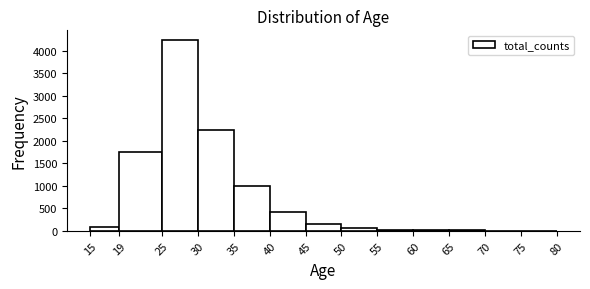

Reading left to right, list every bar in this chart as the range it spans on the x-axis followed by its height. The values are not printed on the chart, so give them approximately, as read against the axis.

15 to 19: 100
19 to 25: 1750
25 to 30: 4250
30 to 35: 2250
35 to 40: 1000
40 to 45: 400
45 to 50: 150
50 to 55: 50
55 to 60: under 50
60 to 65: under 50
65 to 70: under 50
70 to 75: under 50
75 to 80: under 50